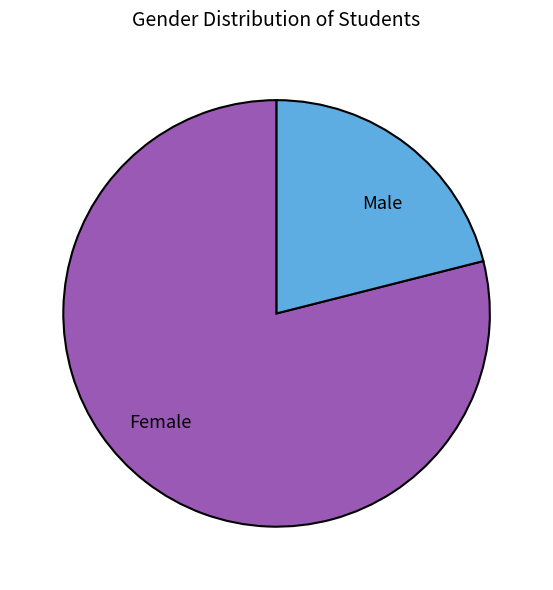

What is the largest slice in the pie chart?

Female